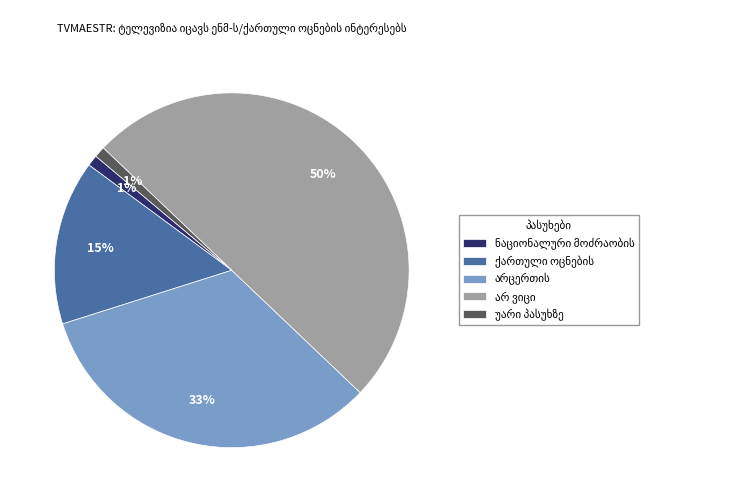

To the nearest percent, what is the average slice percentage?

20%